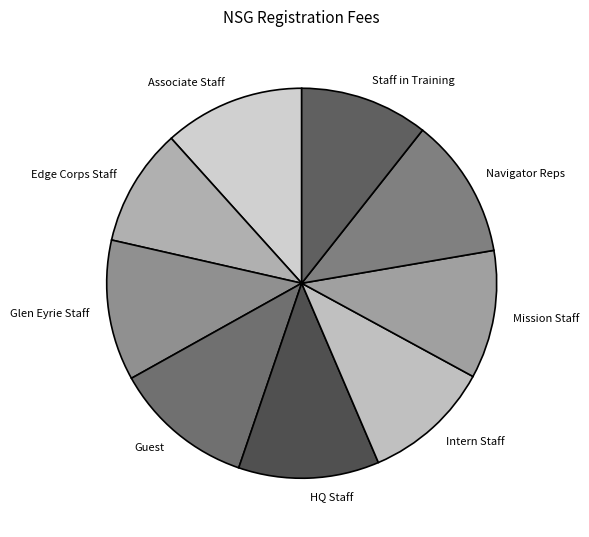

Which slice is the smallest?

Edge Corps Staff